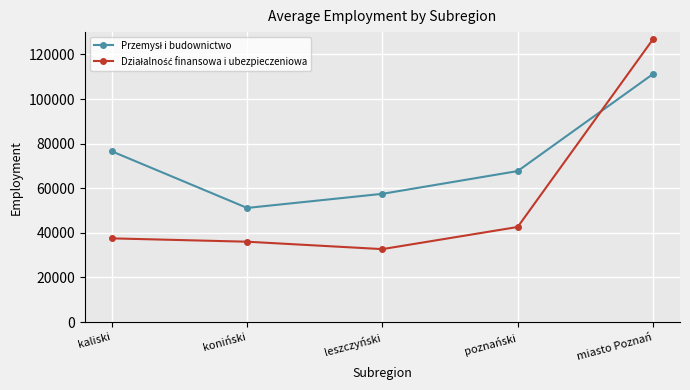

How many data points does each series have?

5